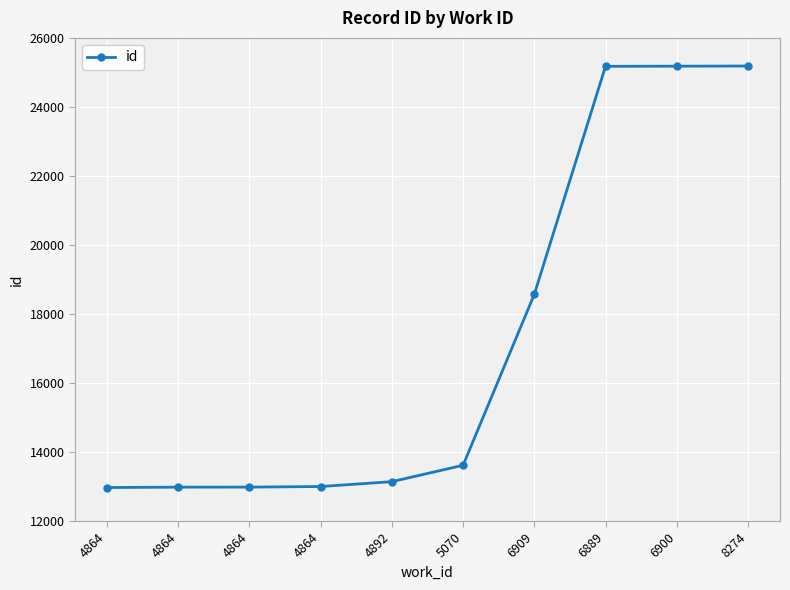

Is this an area chart (filled region under the line)?

No